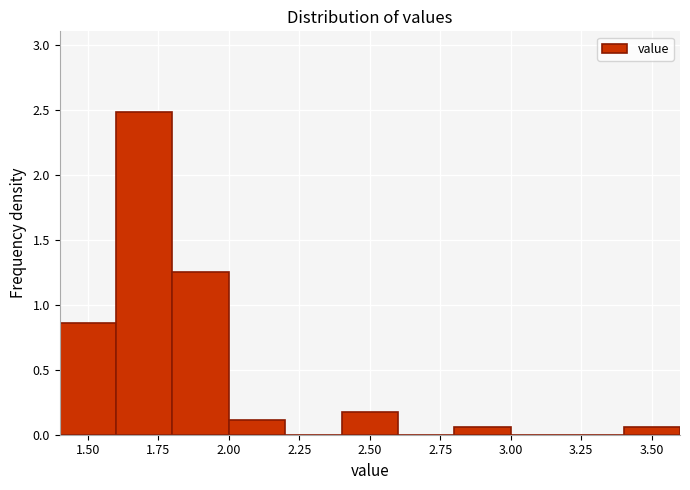

Reading left to right, list every bar in this chart as the range it spans on the x-axis followed by its height. The values are not printed on the chart, so give them approximately, as read against the axis.

1.4 to 1.6: 0.85
1.6 to 1.8: 2.50
1.8 to 2.0: 1.25
2.0 to 2.2: 0.10
2.2 to 2.4: 0
2.4 to 2.6: 0.15
2.6 to 2.8: 0
2.8 to 3.0: 0.05
3.0 to 3.2: 0
3.2 to 3.4: 0
3.4 to 3.6: 0.05